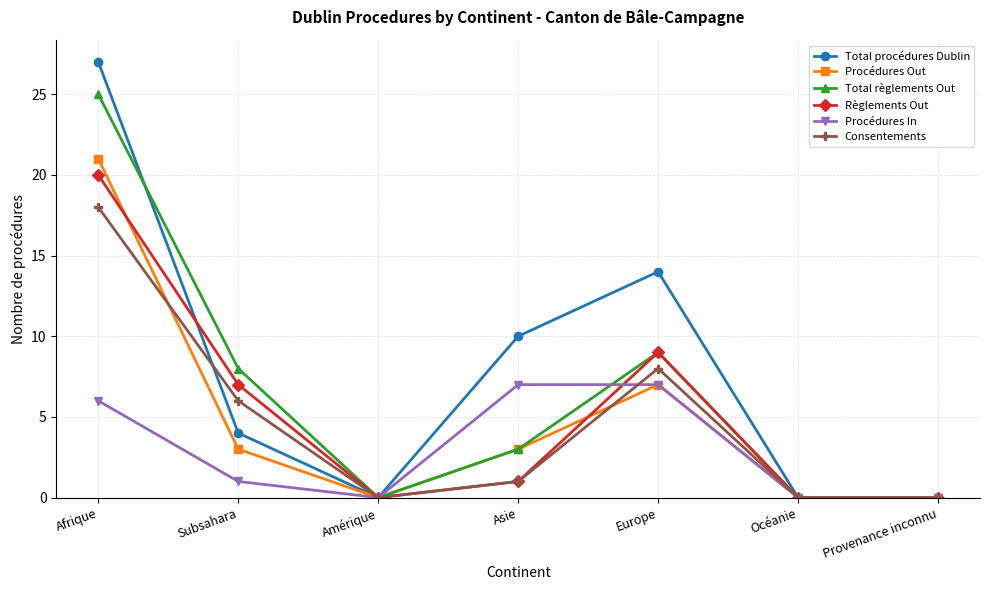

Does the chart display data point markers on the line(s)?

Yes